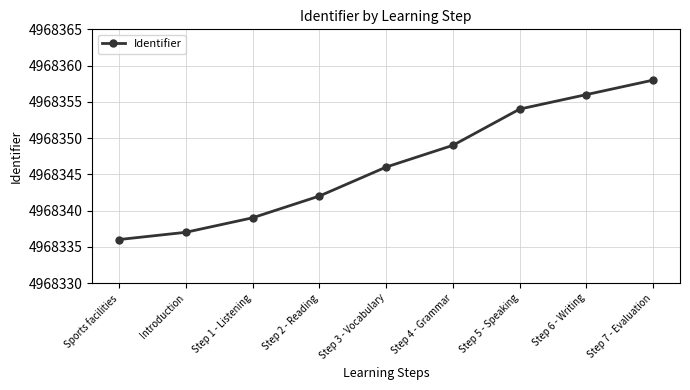

List the labels in order of value, largest first.

Step 7 - Evaluation, Step 6 - Writing, Step 5 - Speaking, Step 4 - Grammar, Step 3 - Vocabulary, Step 2 - Reading, Step 1 - Listening, Introduction, Sports facilities